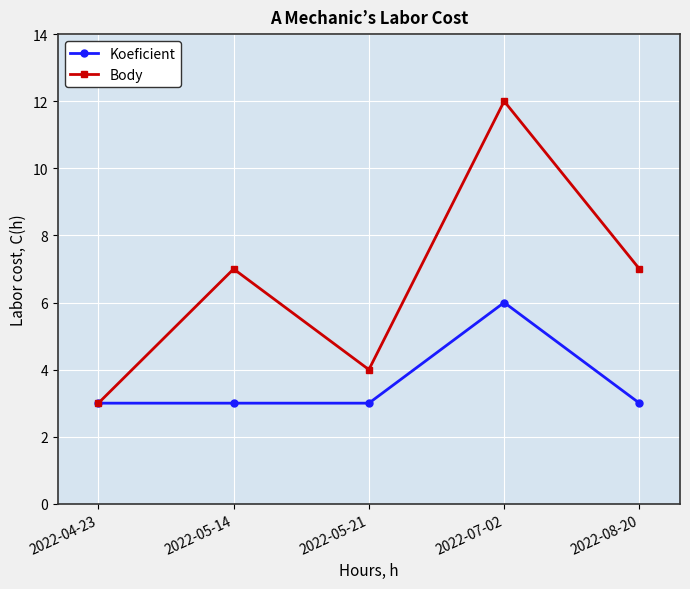

What is the maximum value shown in the chart?

12